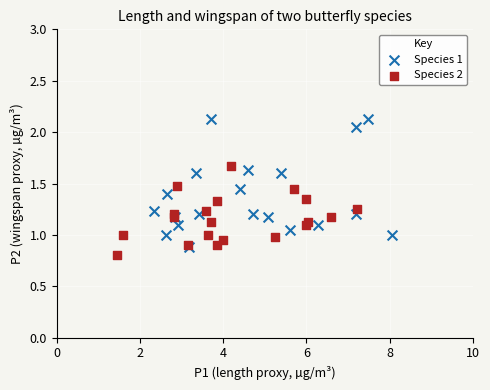

Which series has the widest spread of Y values?

Species 1